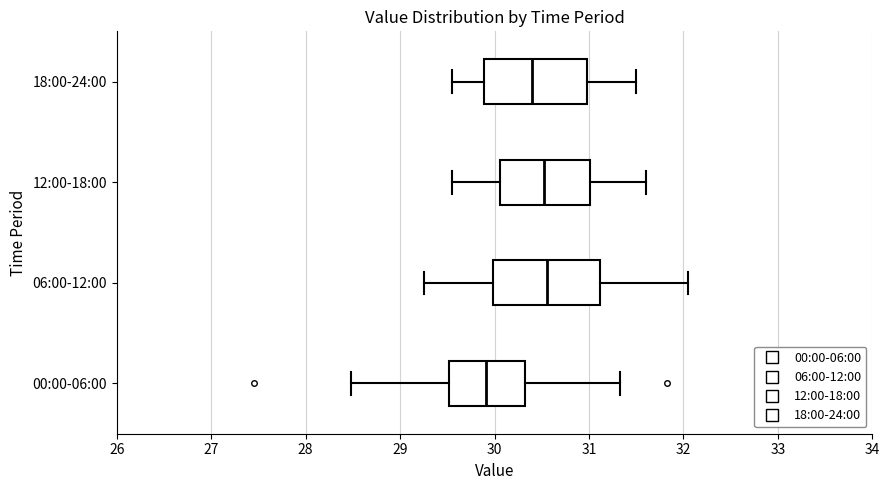

Reading bottom to top, read every box against the x-axis: the position of its median line, the range the box covers, and the ends of its whiskers. The values are not printed on the chart, so give them approximately, as read against the axis.

00:00-06:00: median 29.9, box 29.5 to 30.3, whiskers 28.5 to 31.3
06:00-12:00: median 30.6, box 30.0 to 31.1, whiskers 29.3 to 32.1
12:00-18:00: median 30.5, box 30.1 to 31.0, whiskers 29.6 to 31.6
18:00-24:00: median 30.4, box 29.9 to 31.0, whiskers 29.6 to 31.5